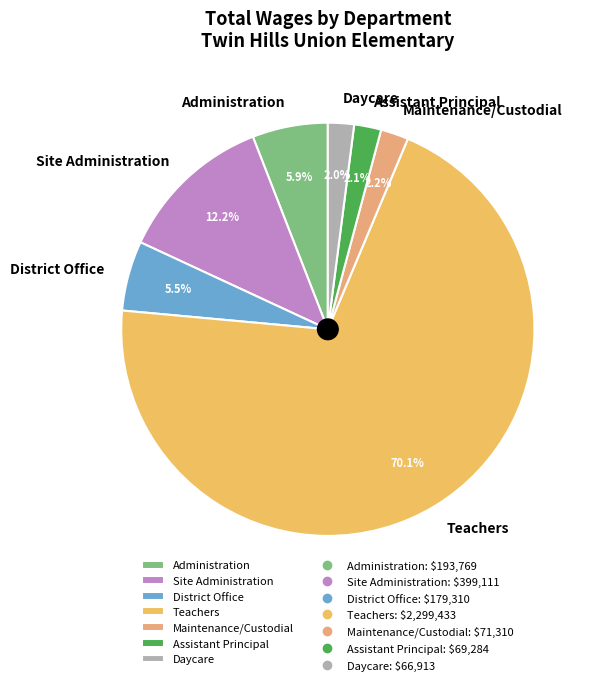

What is the largest slice in the pie chart?

Teachers